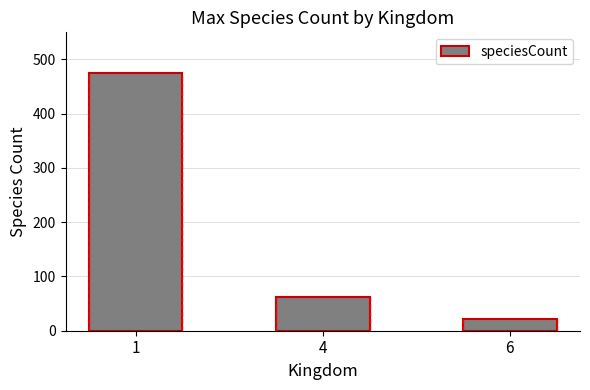

What is the value of the 2nd bar from the left?

63